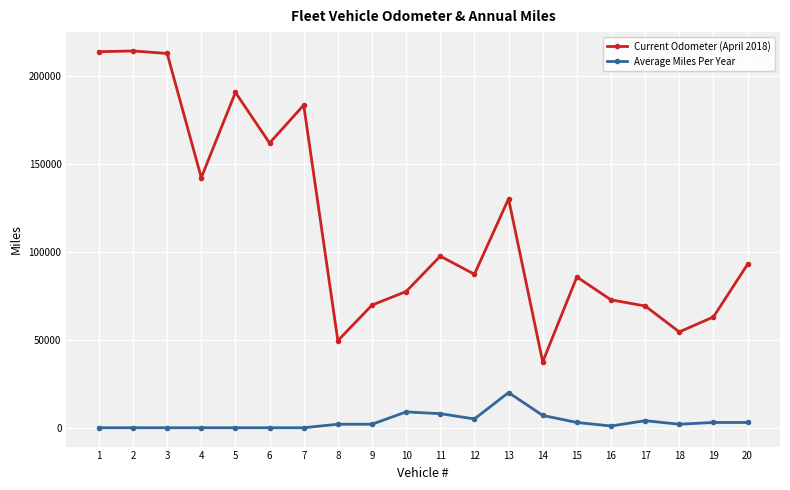

True or false: Average Miles Per Year and Current Odometer (April 2018) cross at least once.

False